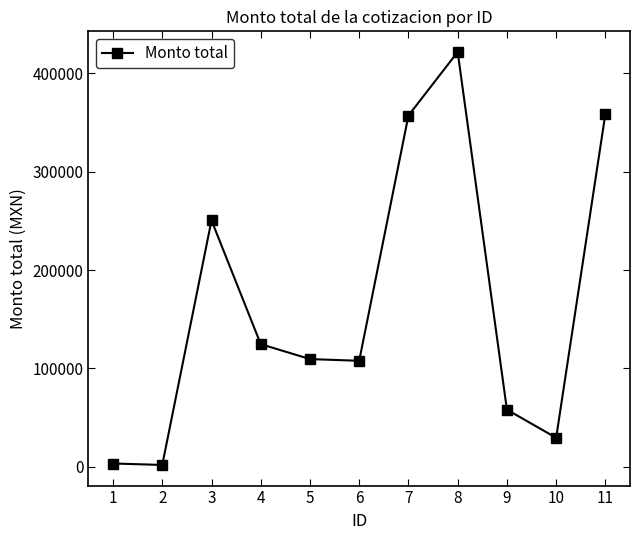

The value at 8 is 140332.9. True or false?

False